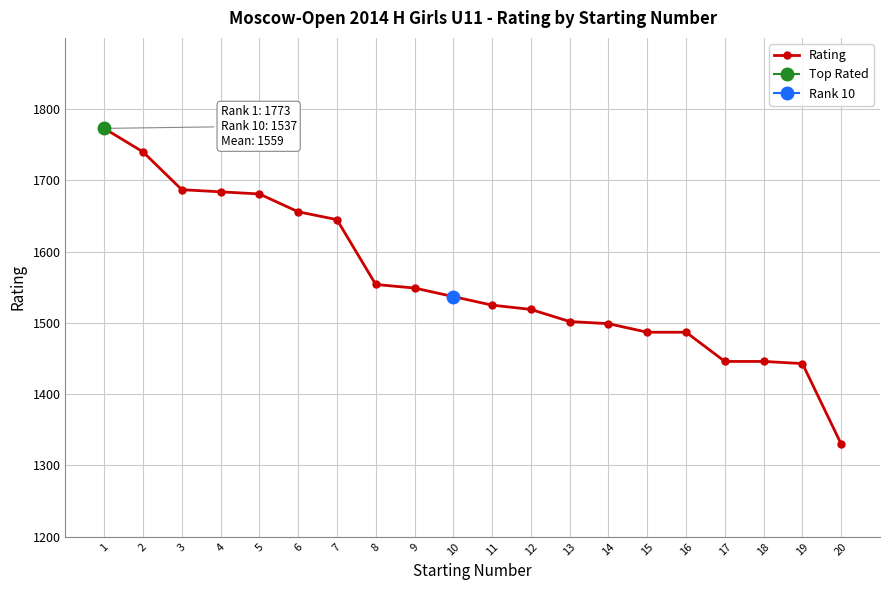

True or false: the data shows 318 at 17.

False